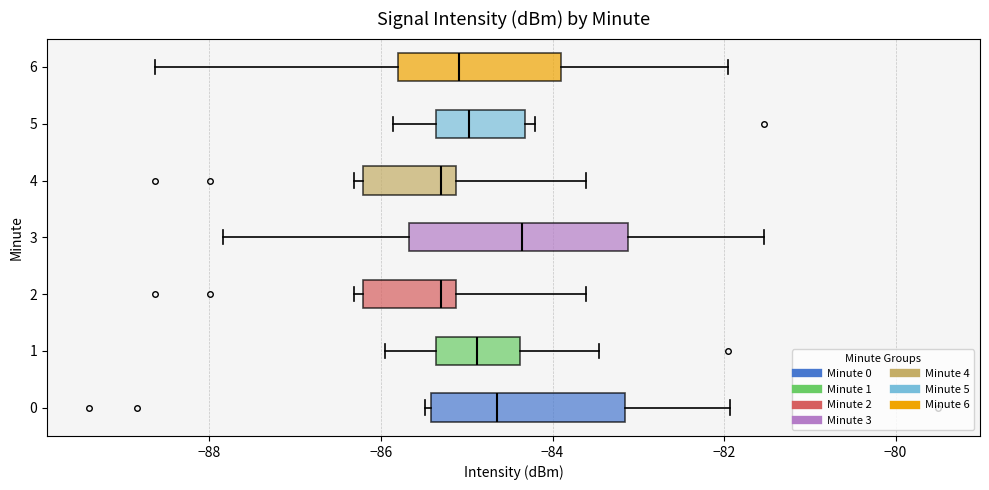

Which box is the widest, from its left edge to its right edge?

3